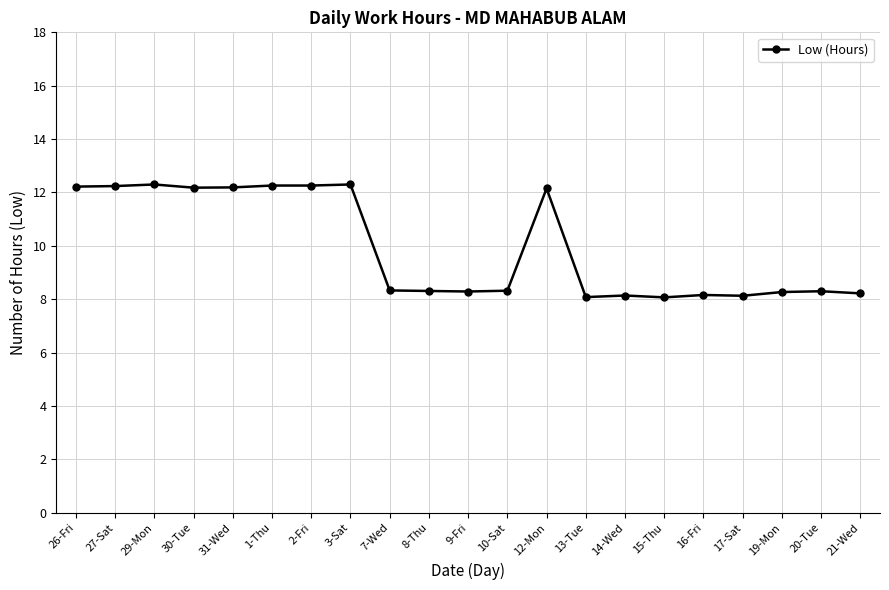

What is the label of the 19th point from the right?

29-Mon